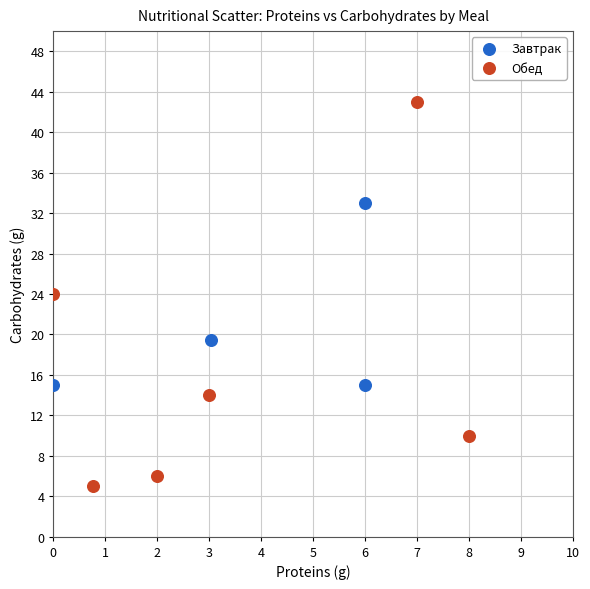

What are all the series names shown in the legend?

Завтрак, Обед